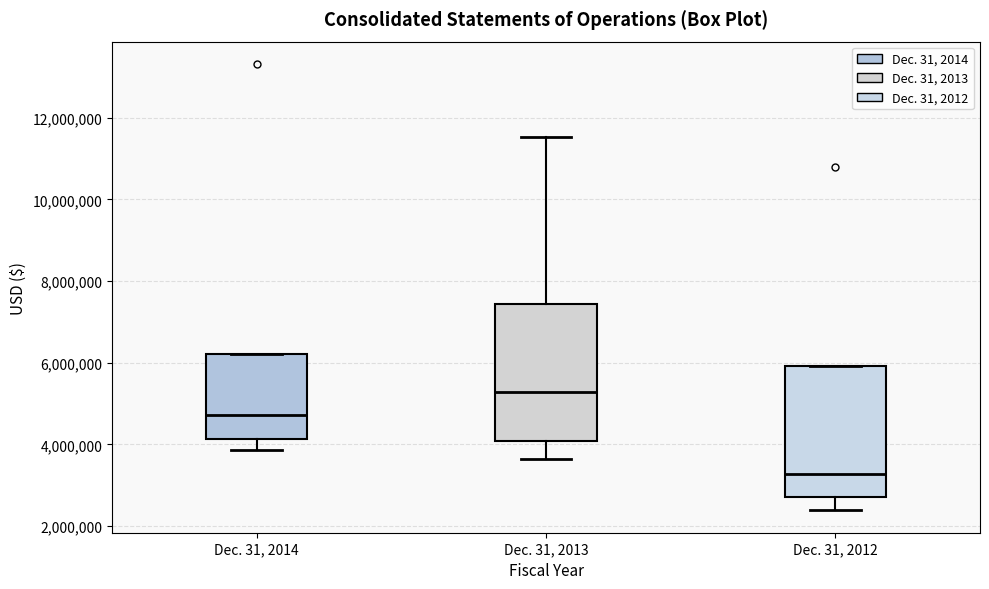

Which box has the lowest median line?

Dec. 31, 2012